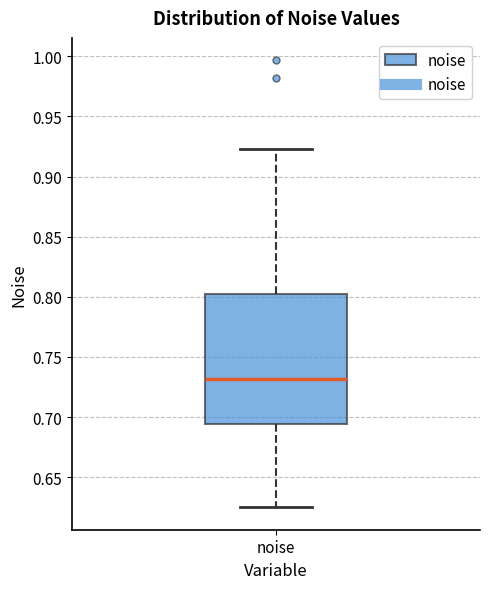

Transcribe this box plot: give where the median line is, the range the box spans, and where the two whiskers end, as read against the y-axis. The values are not printed on the chart, so give them approximately, as read against the axis.

median 0.730, box 0.695 to 0.800, whiskers 0.625 to 0.925